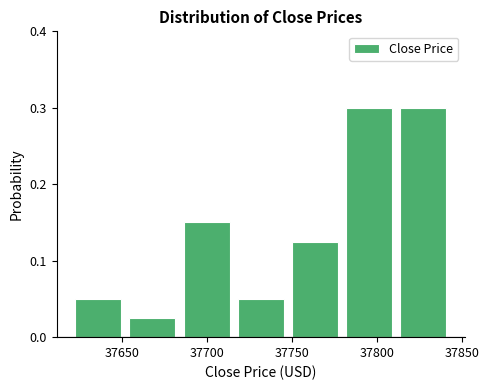

Reading left to right, transcribe this chart: for each bar, give the range it covers on the x-axis and its height. Neither the bar edges nor the heights are printed on the chart, so give them approximately, as read against the axes.

37620 to 37650: 0.05
37650 to 37685: 0.03
37685 to 37715: 0.15
37715 to 37745: 0.05
37745 to 37780: 0.13
37780 to 37810: 0.30
37810 to 37845: 0.30